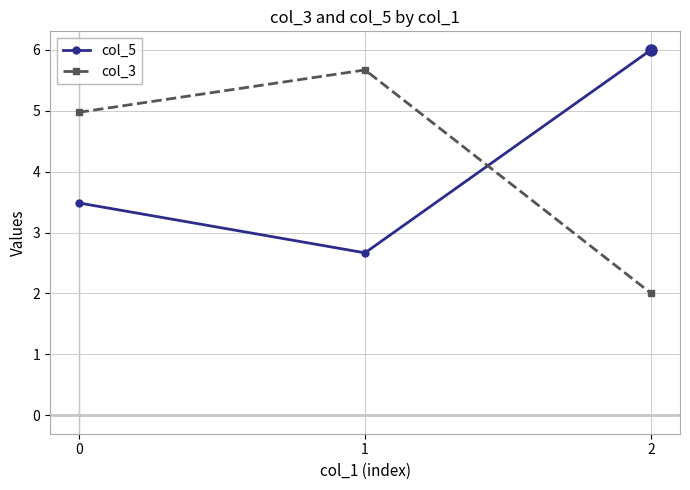

The col_5 series shows 0.7 at 1. True or false?

False